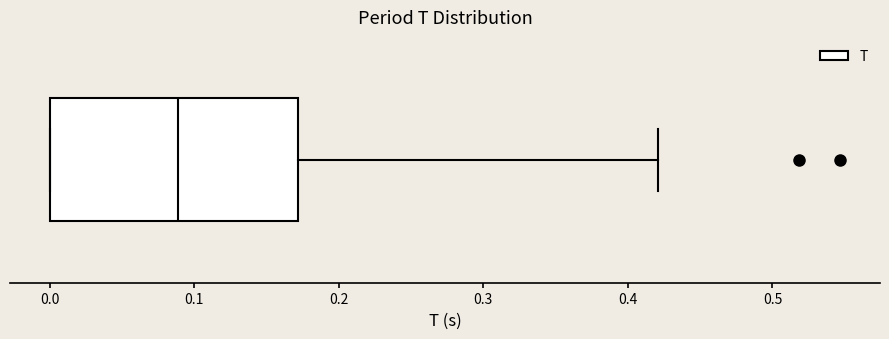

Transcribe this box plot: give where the median line is, the range the box spans, and where the two whiskers end, as read against the x-axis. The values are not printed on the chart, so give them approximately, as read against the axis.

median 0.09, box 0.00 to 0.17, whiskers 0.00 to 0.42